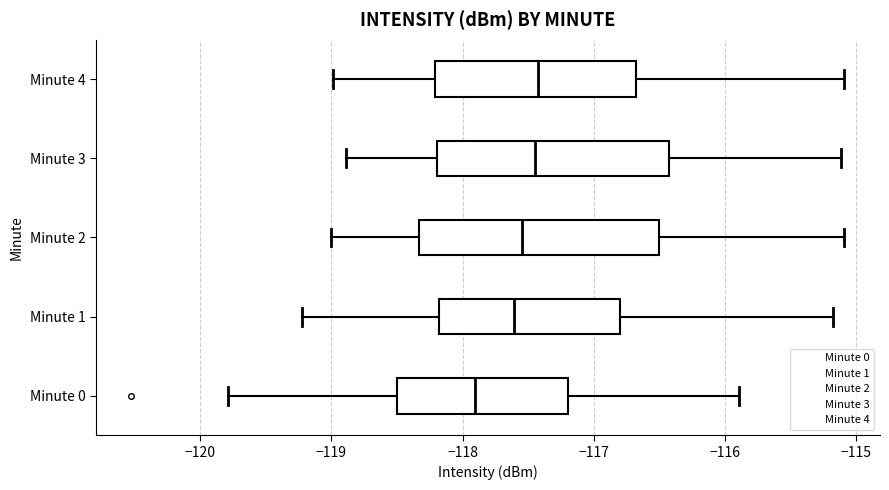

Reading bottom to top, transcribe this box plot: for each box, give where its median line is, the range the box spans, and where its two whiskers end, as read against the x-axis. The values are not printed on the chart, so give them approximately, as read against the axis.

Minute 0: median -117.9, box -118.5 to -117.2, whiskers -119.8 to -115.9
Minute 1: median -117.6, box -118.2 to -116.8, whiskers -119.2 to -115.2
Minute 2: median -117.6, box -118.3 to -116.5, whiskers -119.0 to -115.1
Minute 3: median -117.5, box -118.2 to -116.4, whiskers -118.9 to -115.1
Minute 4: median -117.4, box -118.2 to -116.7, whiskers -119.0 to -115.1